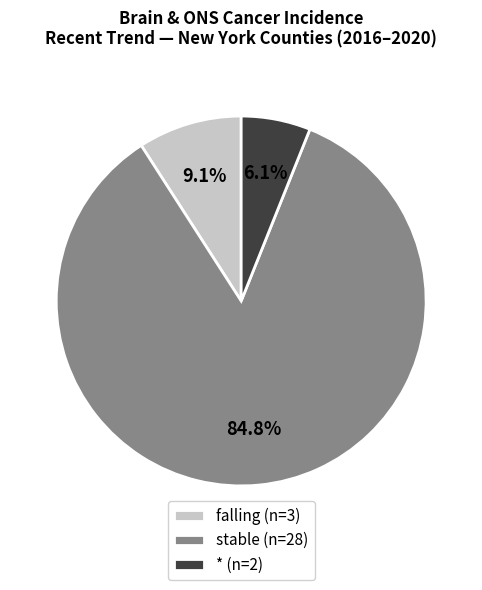

Which category has the smallest portion of the pie?

* (n=2)